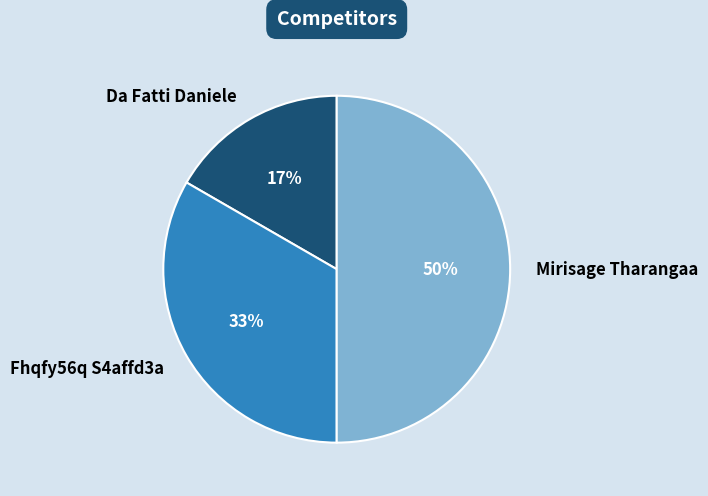

Is Da Fatti Daniele the majority of the pie?

No